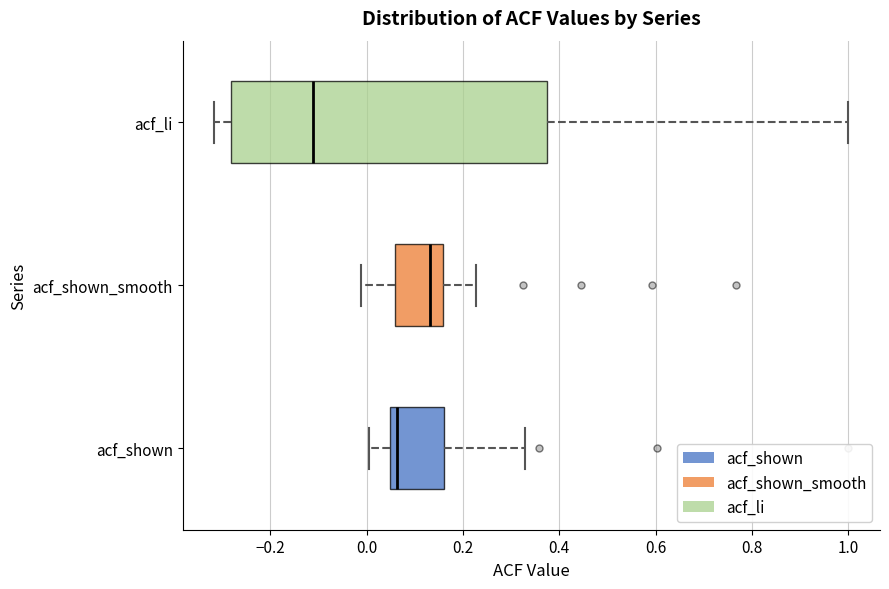

Where does the left whisker of the box for acf_shown_smooth end on the x-axis? The values are not printed on the chart, so give them approximately, as read against the axis.

-0.02